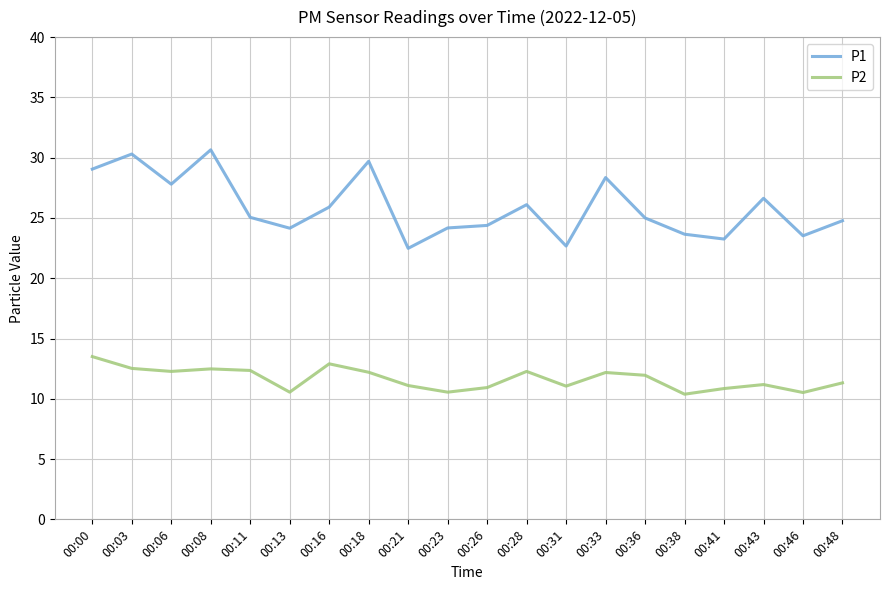

What is the smallest value displayed?

10.4